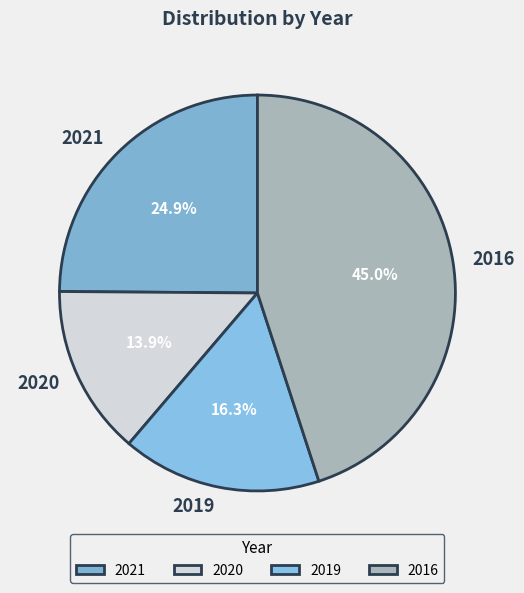

Do 2019 and 2016 together represent more than half of the pie?

Yes